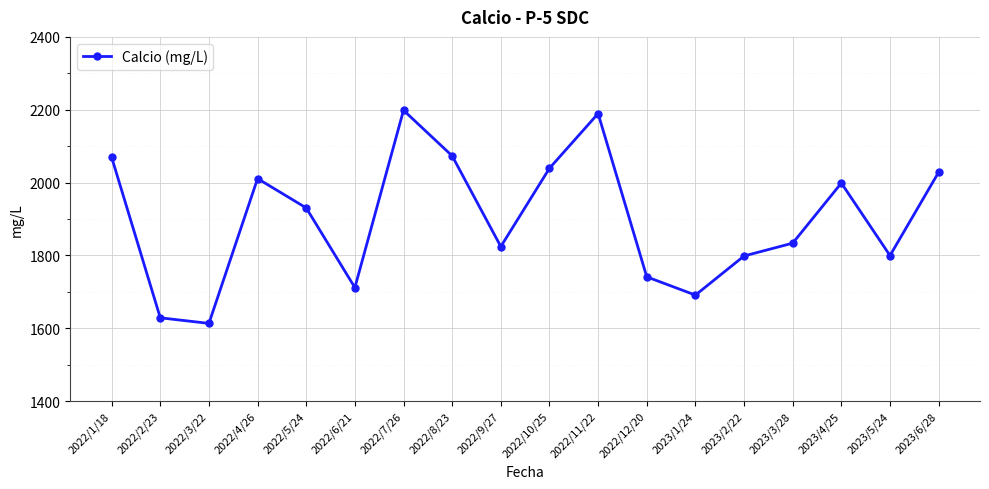

What is the difference between the maximum and second lowest values?

569.9